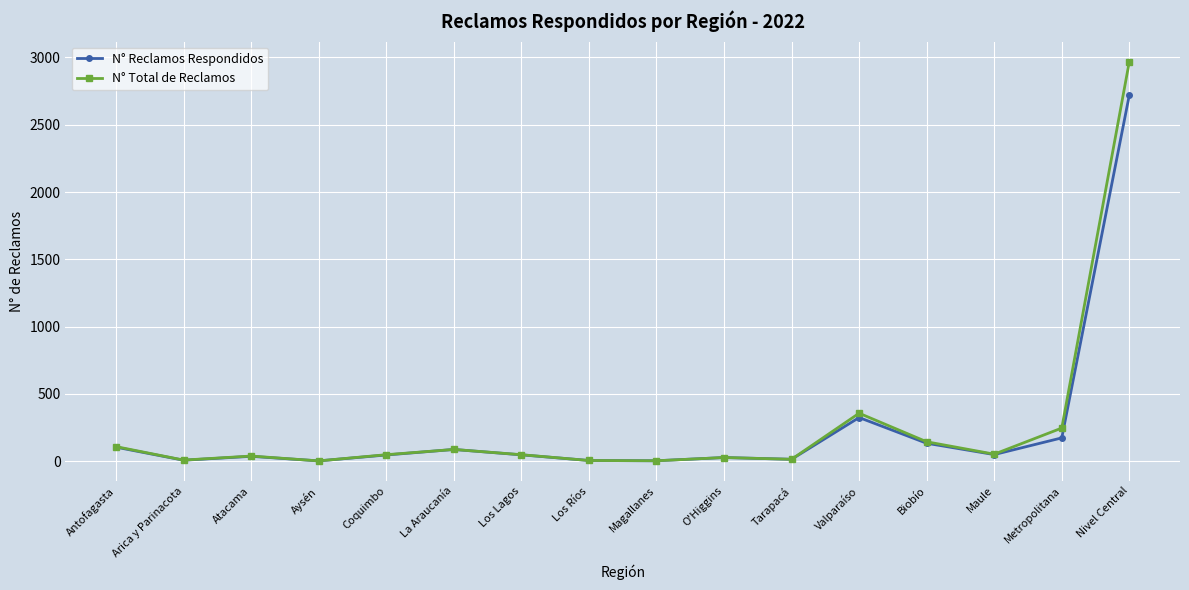

In N° Total de Reclamos, how many points are higher than both neighbors (excluding endpoints)?

4